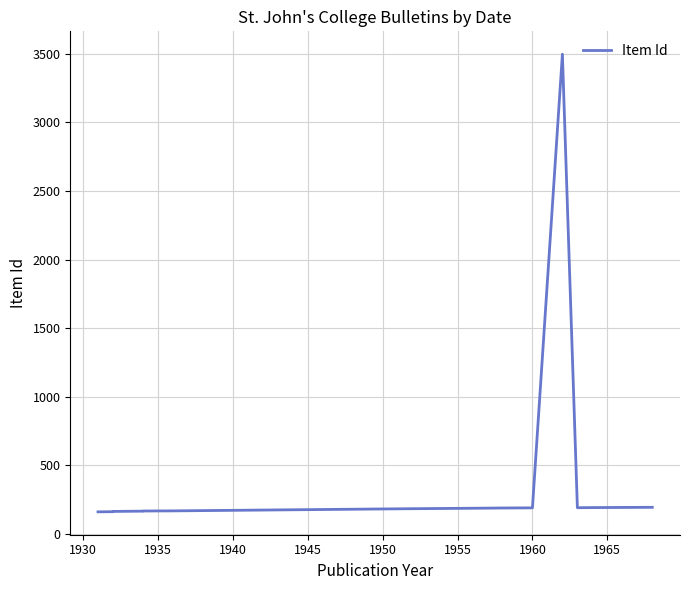

How many lines are shown in the chart?

1